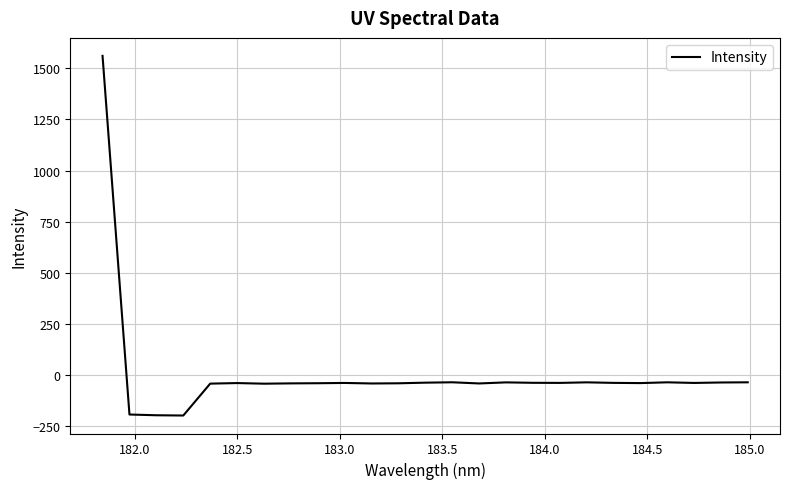

How many values are above zero?

1